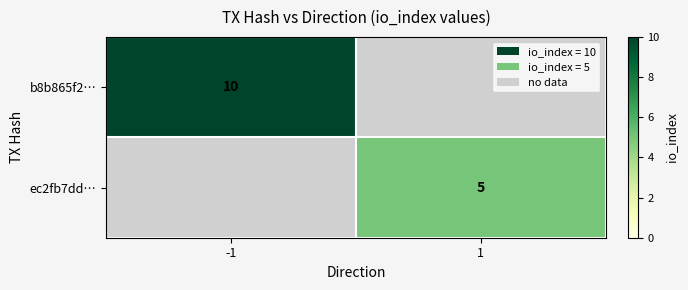

Is the value of b8b865f2… at -1 greater than the value of ec2fb7dd… at 1?

Yes